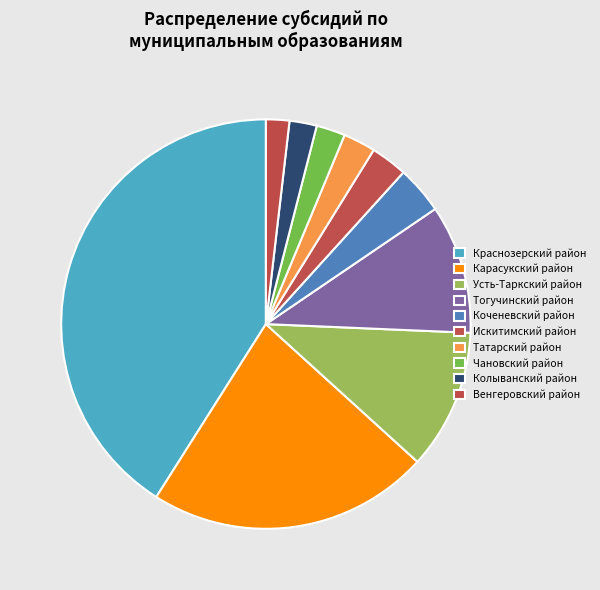

Does Усть-Таркский район account for over 50% of the chart?

No